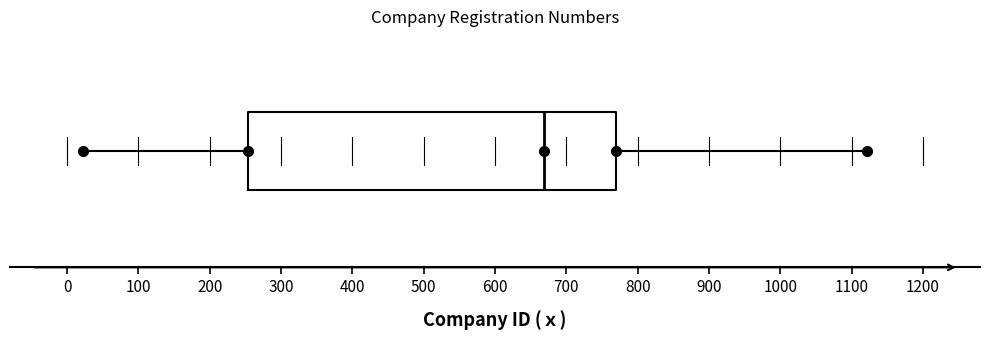

Read this box plot against the x-axis: the position of the median line, the range covered by the box, and the ends of both whiskers. The values are not printed on the chart, so give them approximately, as read against the axis.

median 670, box 250 to 770, whiskers 20 to 1120